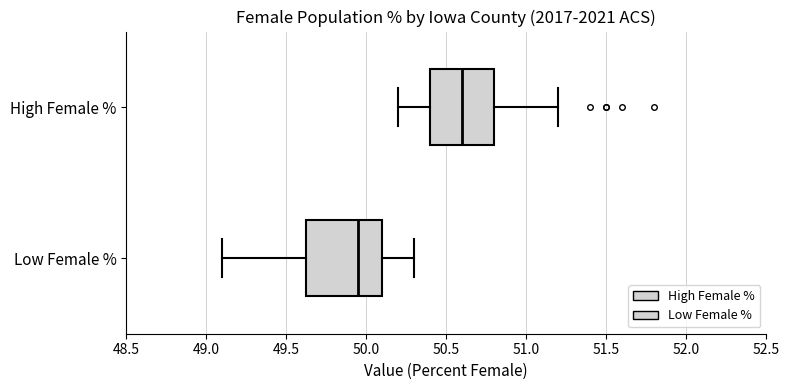

Reading bottom to top, read every box against the x-axis: the position of its median line, the range the box covers, and the ends of its whiskers. The values are not printed on the chart, so give them approximately, as read against the axis.

Low Female %: median 49.95, box 49.65 to 50.10, whiskers 49.10 to 50.30
High Female %: median 50.60, box 50.40 to 50.80, whiskers 50.20 to 51.20